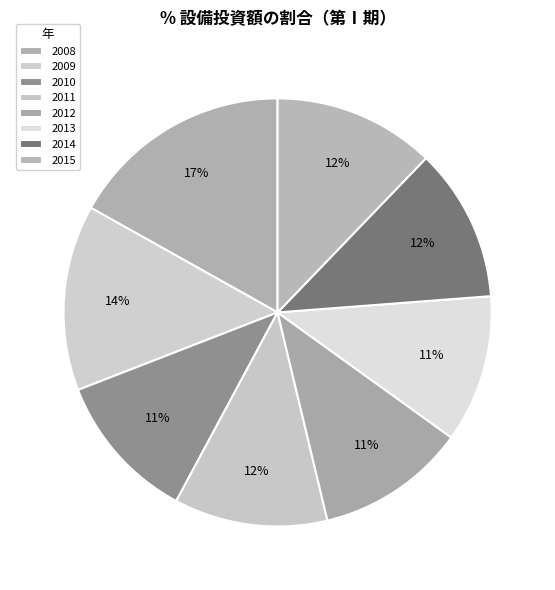

Count the number of slices in the pie.

8